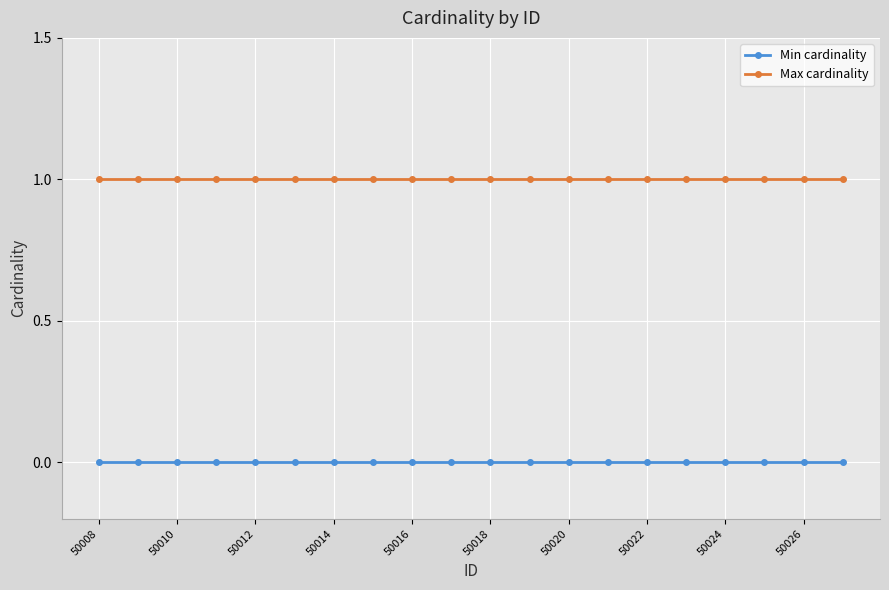

Reading right to left, extract all data points from this chart.

Min cardinality: 0	0	0	0	0	0	0	0	0	0	0	0	0	0	0	0	0	0	0	0
Max cardinality: 1	1	1	1	1	1	1	1	1	1	1	1	1	1	1	1	1	1	1	1